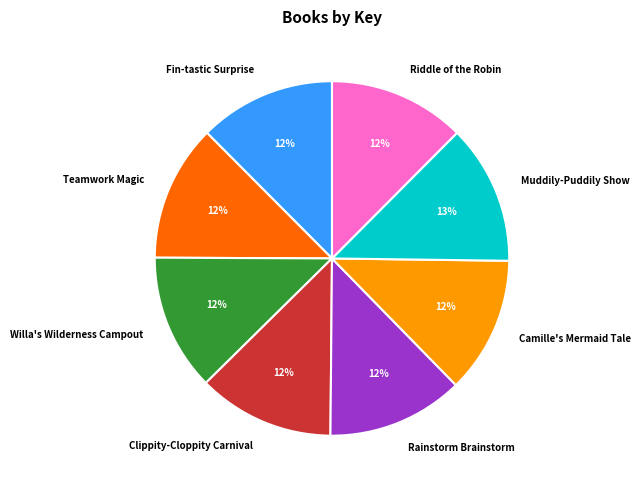

Combined, do Muddily-Puddily Show and Willa's Wilderness Campout account for over 50%?

No